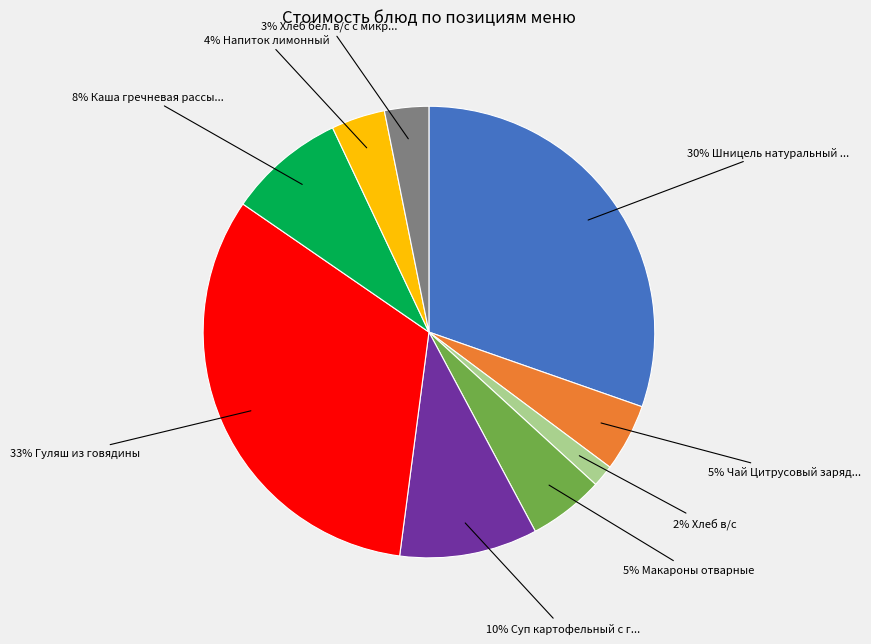

To the nearest percent, what is the difference between the largest and smallest slice percentages?

31%